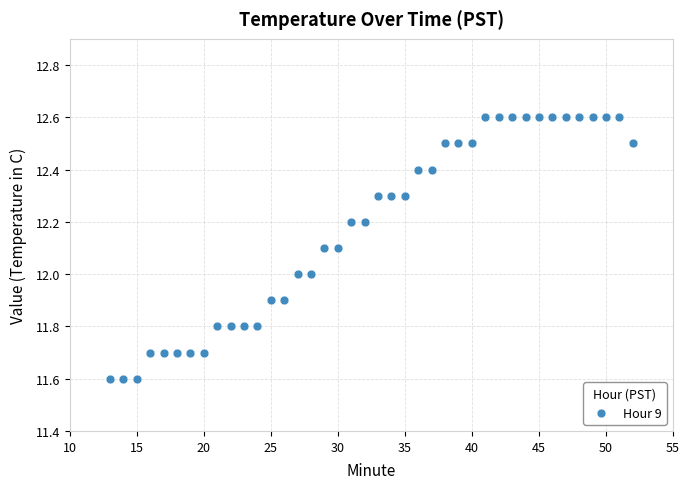

What is the range of X values (max minus min)?

39.0